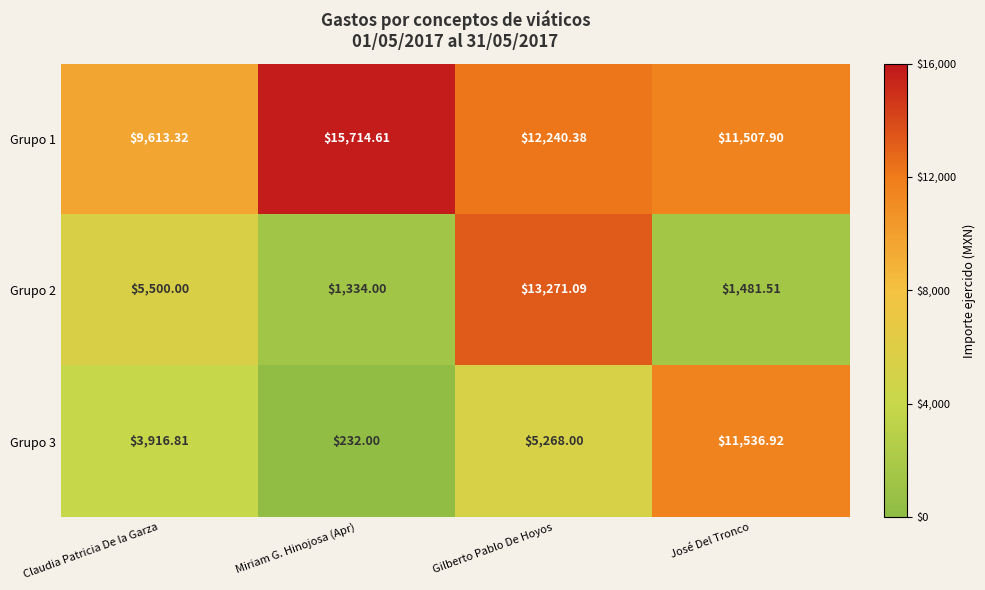

At which category is the sum across all series the highest?

Gilberto Pablo De Hoyos